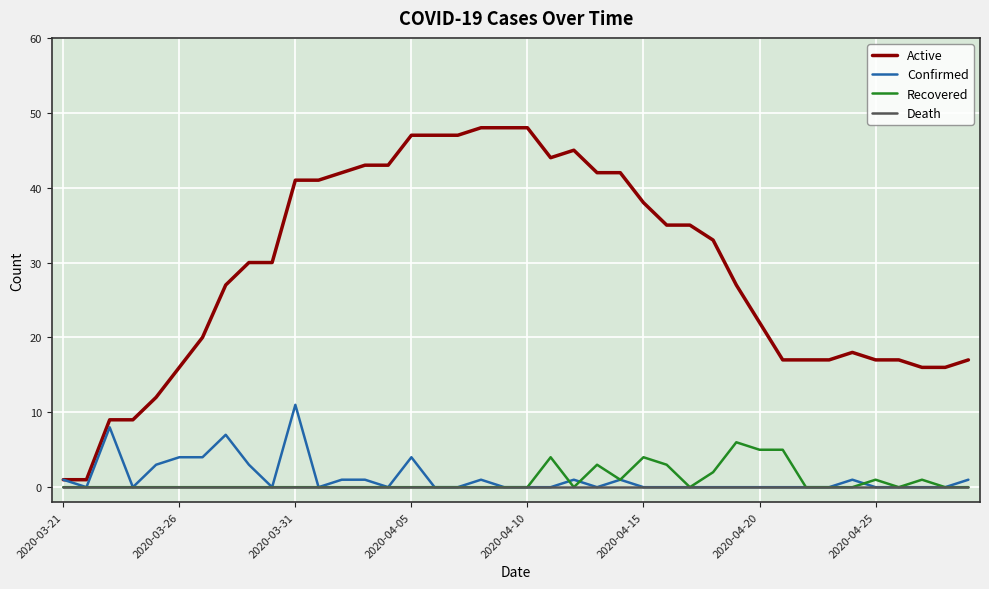

What is the difference between the second highest and minimum values in the Active series?

47